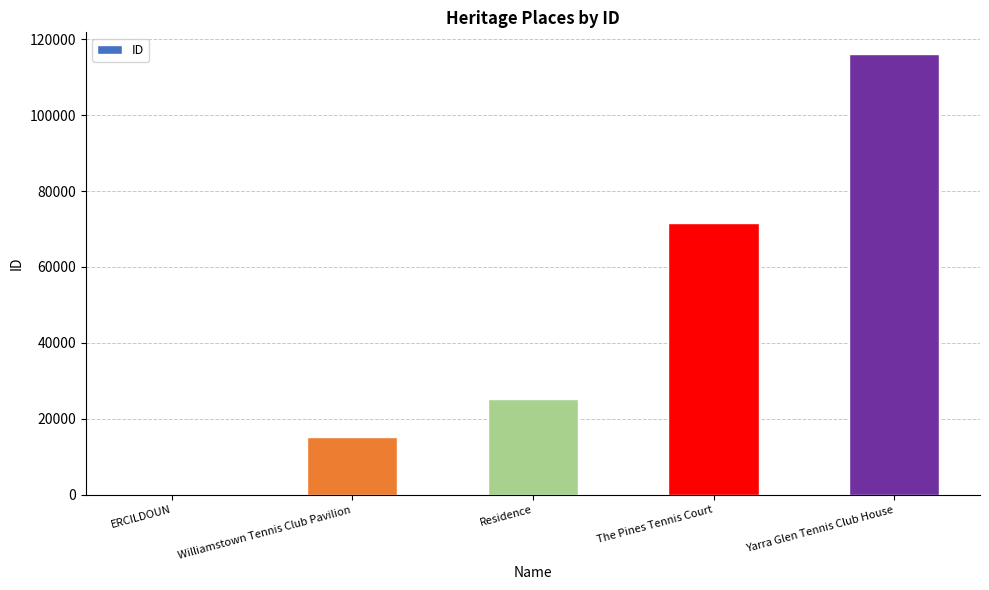

Are the bars horizontal?

No